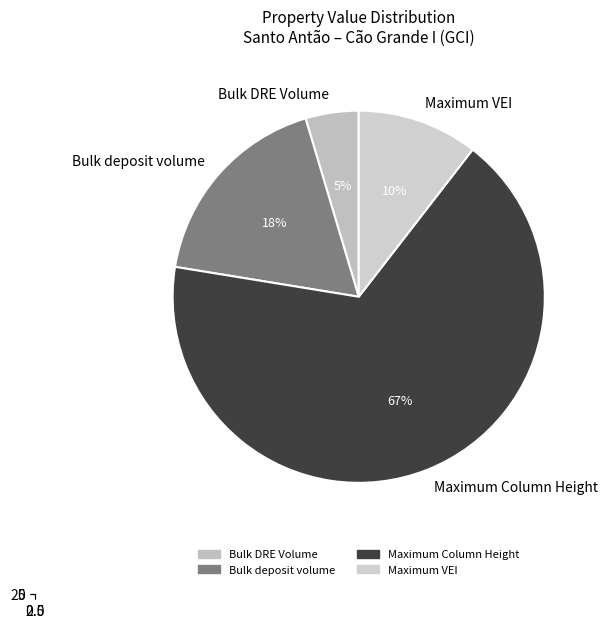

What is the largest slice in the pie chart?

Maximum Column Height